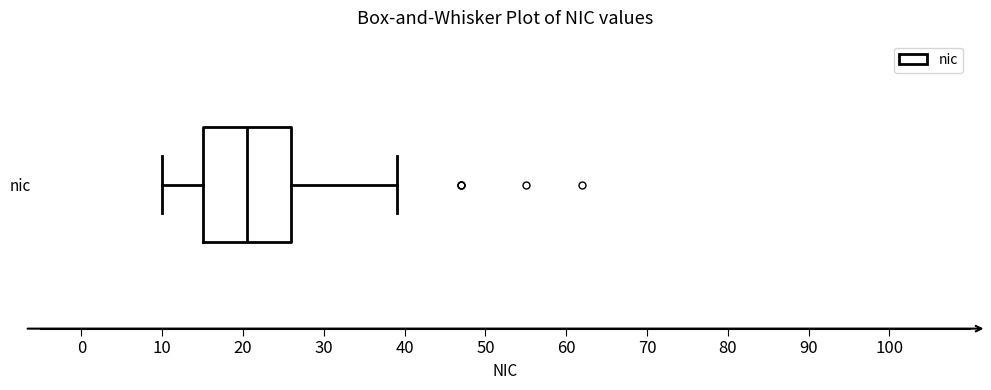

Where is the right edge of the box for nic on the x-axis? The values are not printed on the chart, so give them approximately, as read against the axis.

26